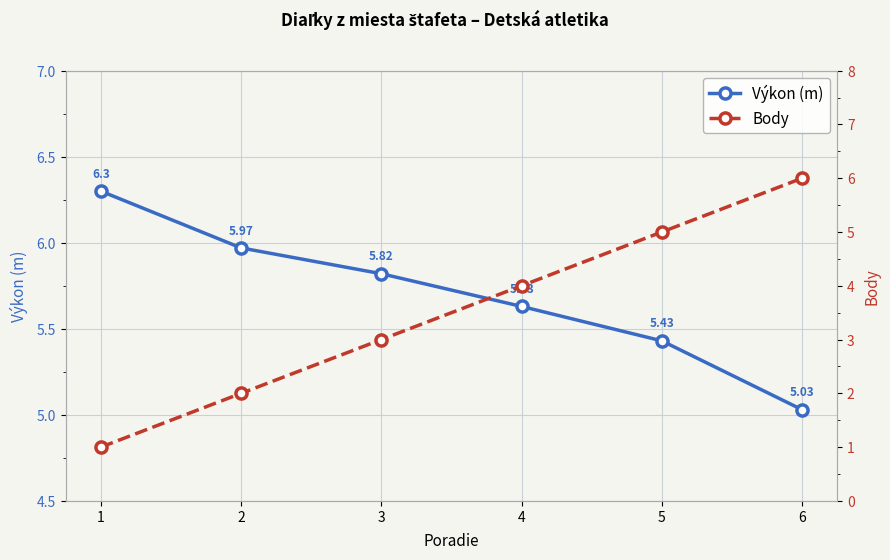

After their last crossing, which series has the higher values: Výkon (m) or Body?

Body